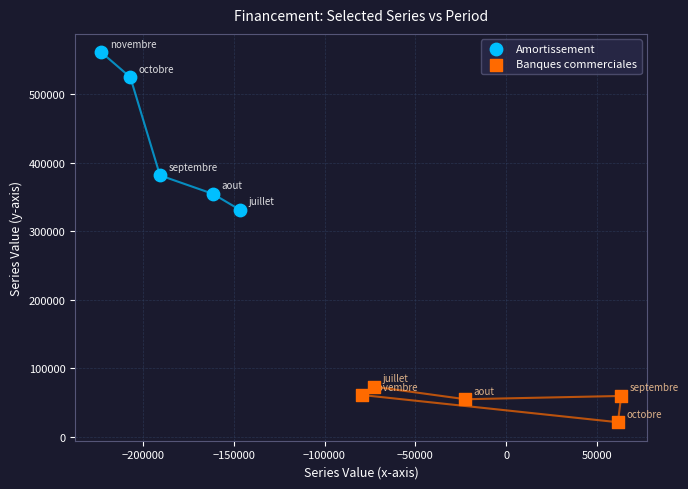

Which series contains the highest Y value?

Amortissement